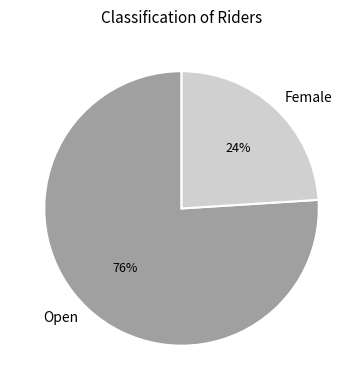

Is it true that Open is 66% of the pie?

False